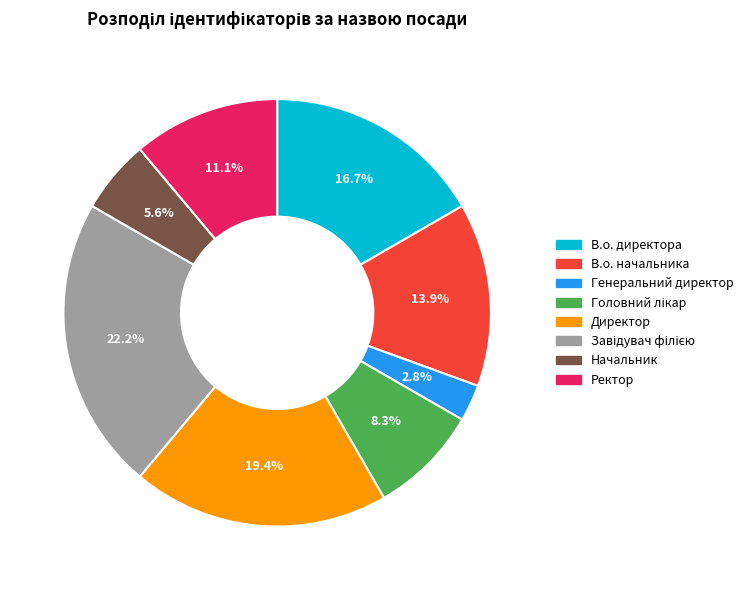

Is there any slice that represents more than half of the pie?

No